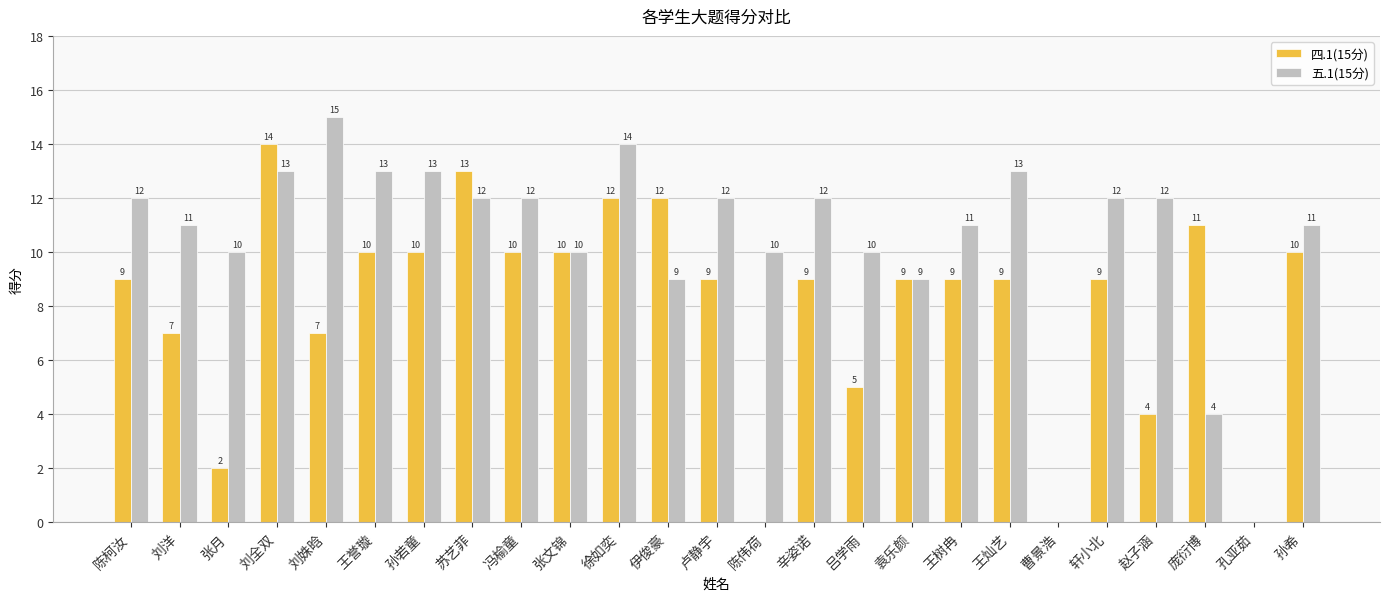

What are all the series names shown in the legend?

四.1(15分), 五.1(15分)